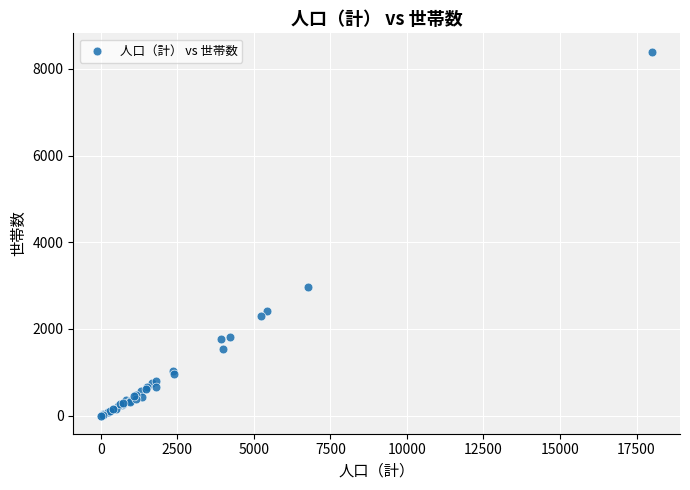

What Y value in the scatter plot is closest to 4200?

2959